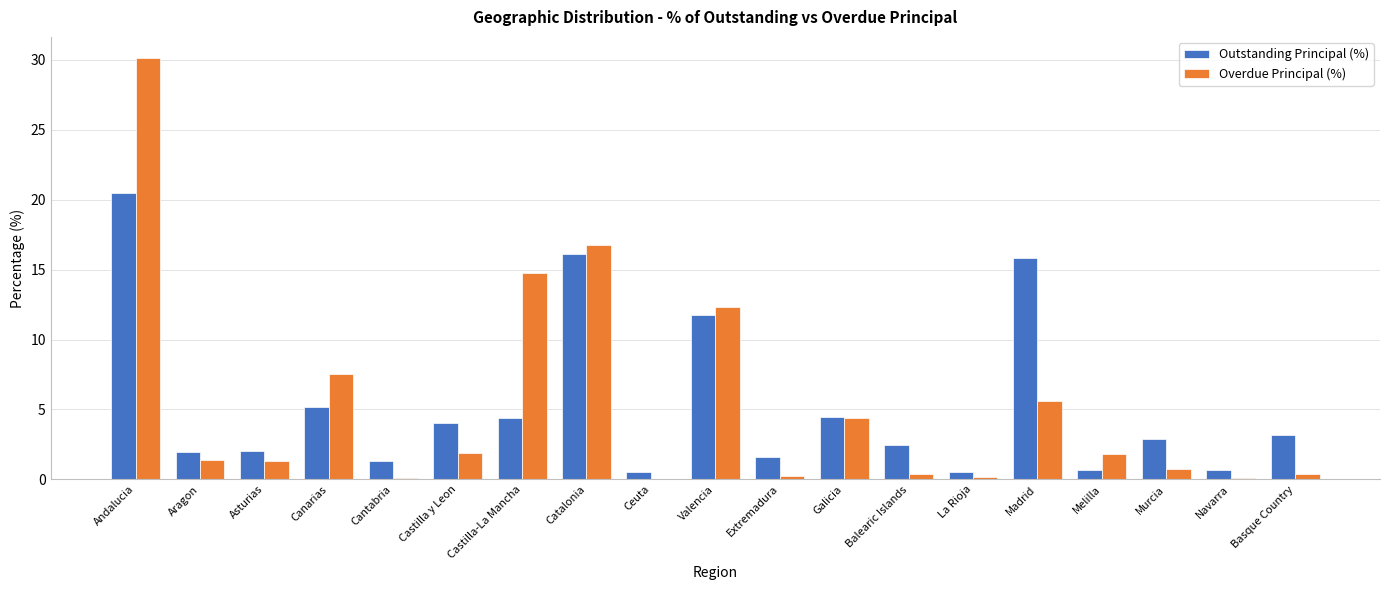

Is the value of Outstanding Principal (%) at Andalucia greater than the value of Overdue Principal (%) at Castilla y Leon?

Yes